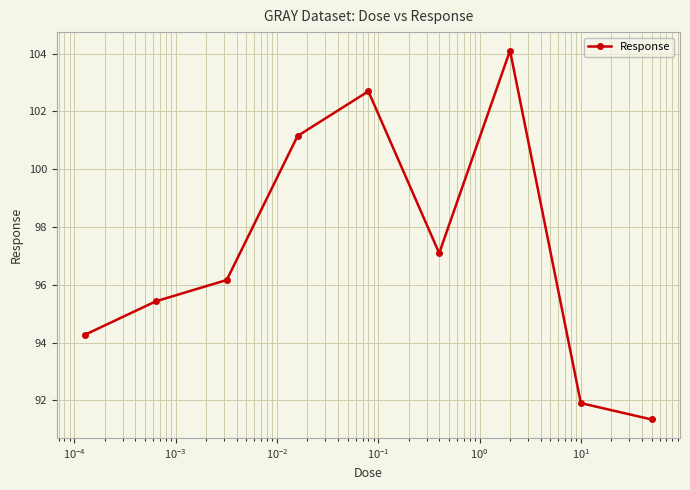

What is the difference between the maximum and minimum values?

12.8